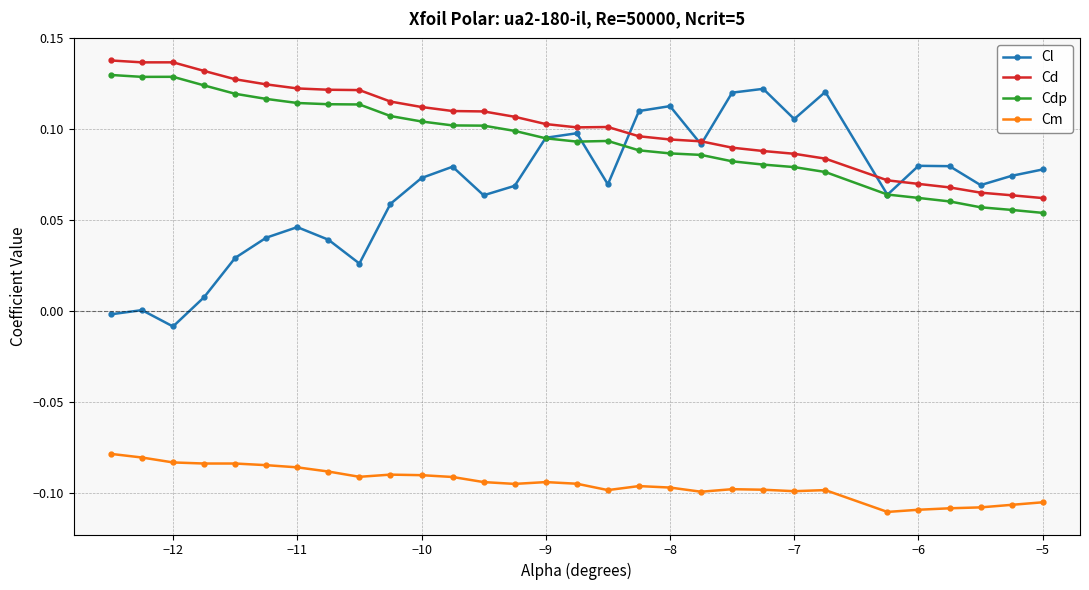

True or false: Cdp and Cd cross at least once.

False